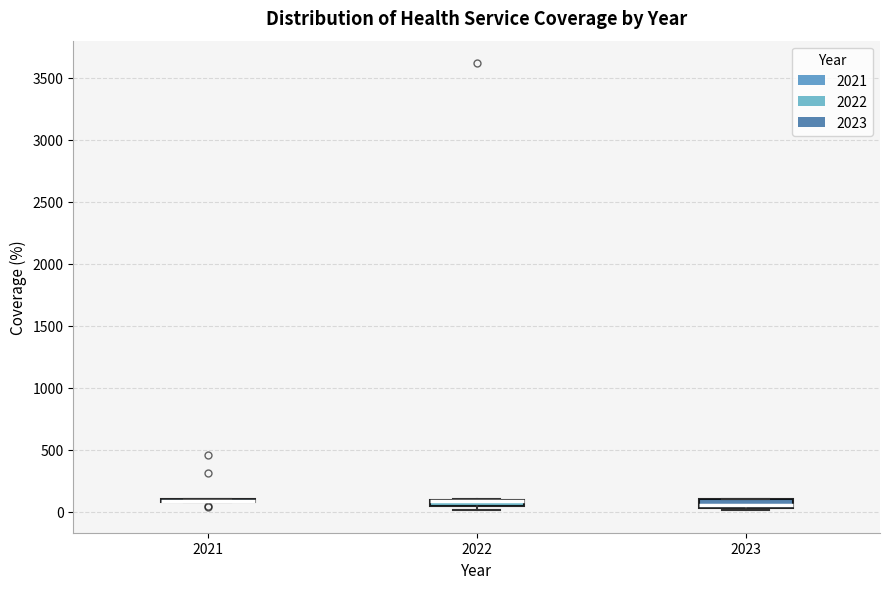

Where is the lower edge of the box at x = 2023 on the y-axis? The values are not printed on the chart, so give them approximately, as read against the axis.

50